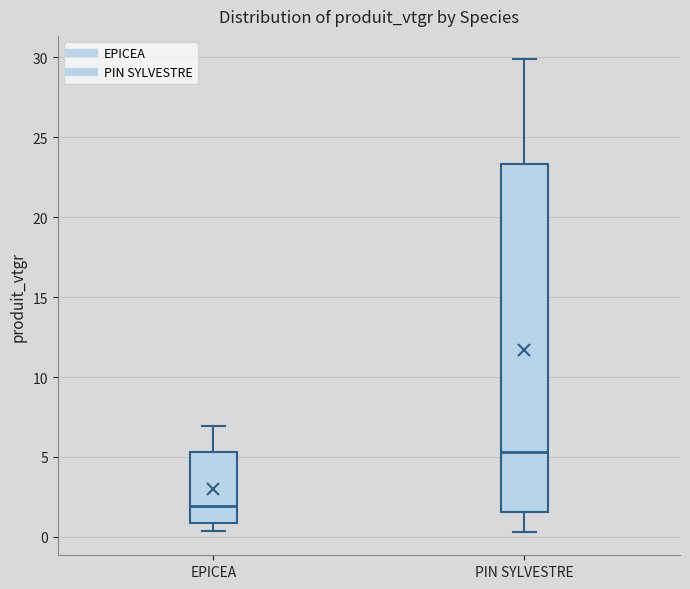

Reading left to right, transcribe this box plot: for each box, give where its median line is, the range the box spans, and where its two whiskers end, as read against the y-axis. The values are not printed on the chart, so give them approximately, as read against the axis.

EPICEA: median 2.0, box 1.0 to 5.5, whiskers 0.5 to 7.0
PIN SYLVESTRE: median 5.5, box 1.5 to 23.5, whiskers 0.5 to 30.0